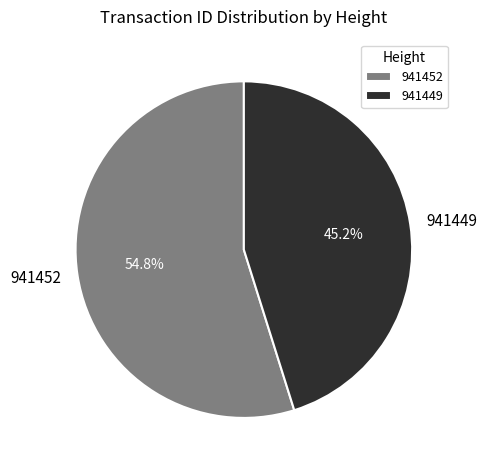

How many slices are in this pie chart?

2